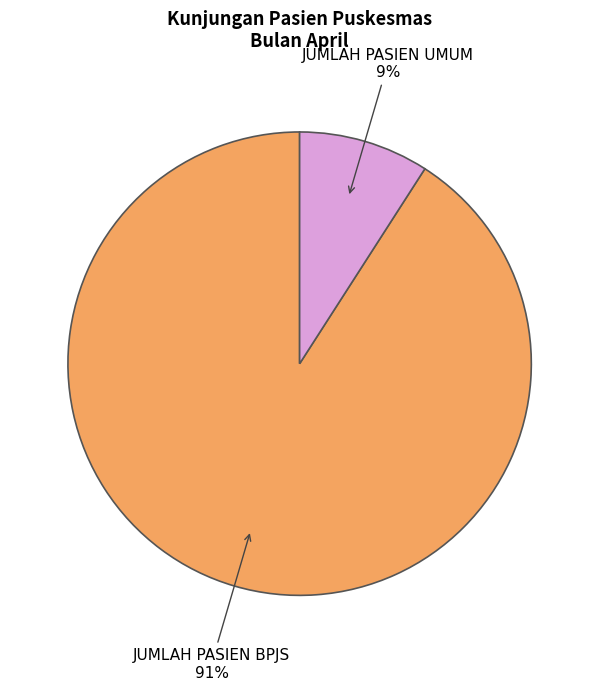

To the nearest percent, what is the difference between the largest and smallest slice percentages?

82%